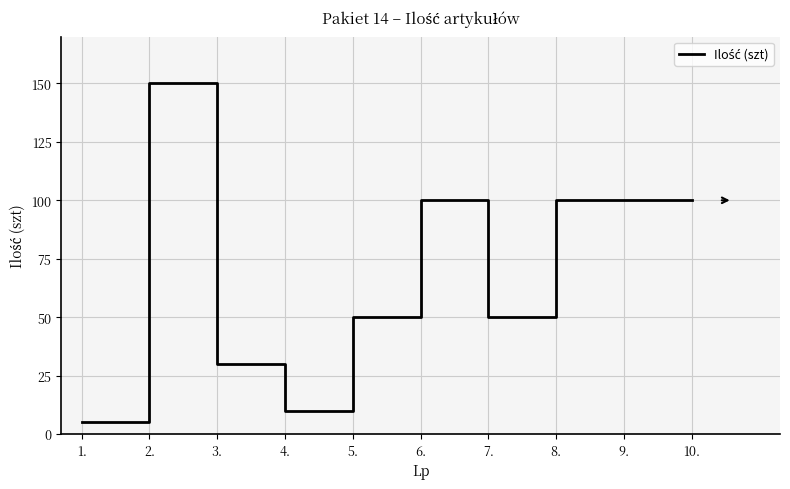

Reading left to right, list all the values displayed in this chart.

5	150	30	10	50	100	50	100	100	100